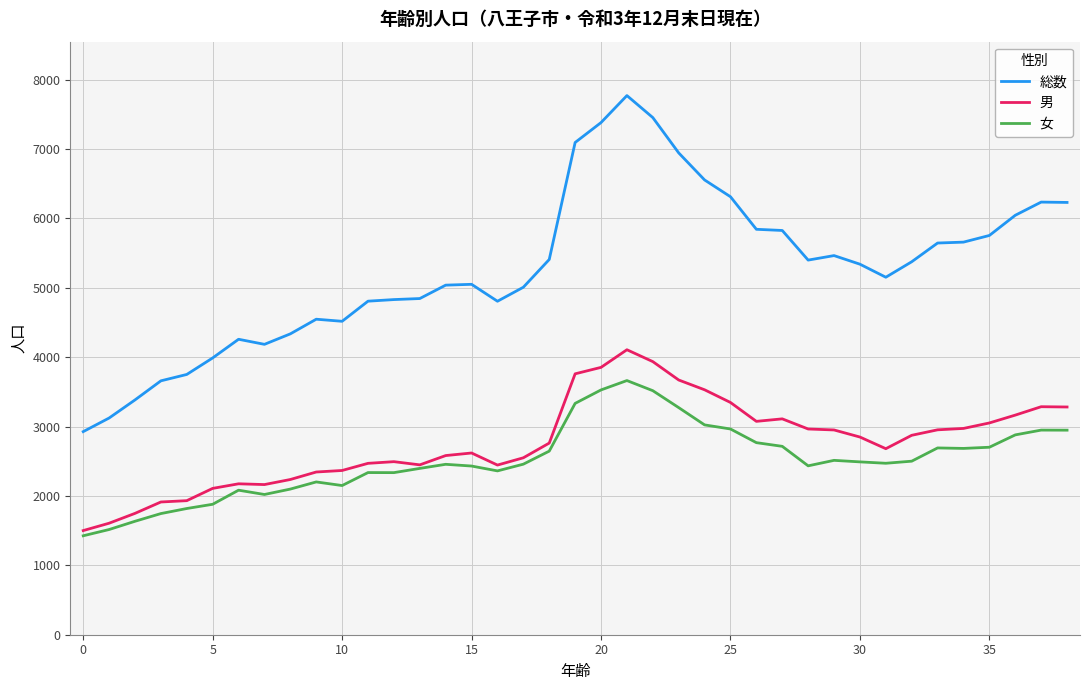

True or false: 総数 and 女 intersect in this chart.

False